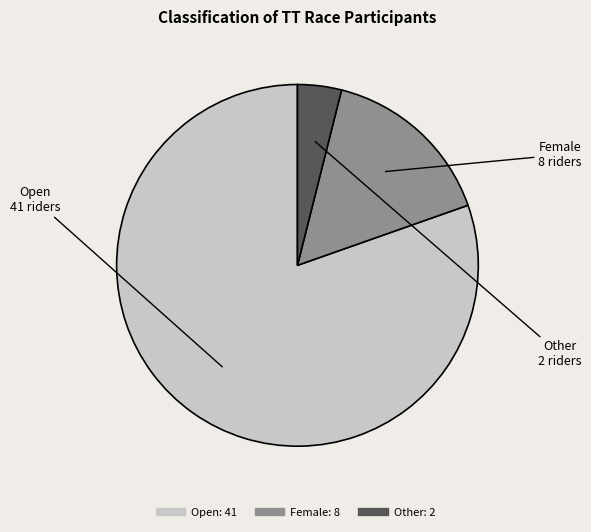

Does any single category account for the majority?

Yes